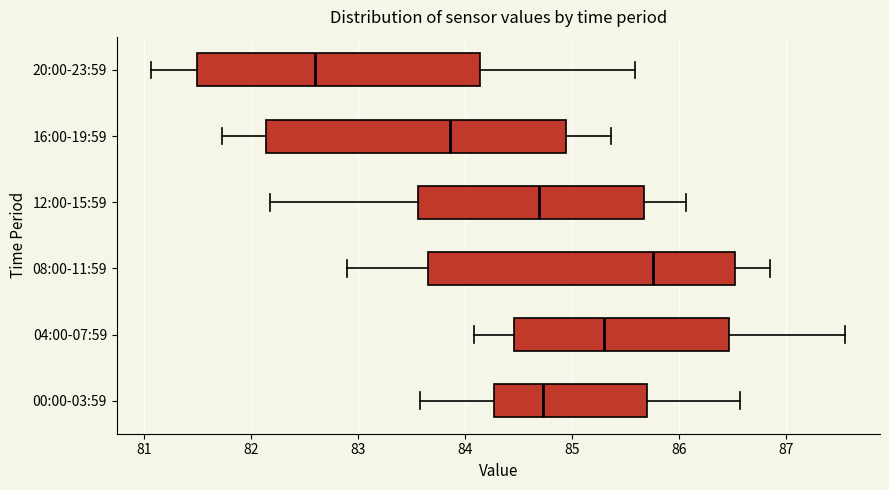

Where does the right whisker of the box for 20:00-23:59 end on the x-axis? The values are not printed on the chart, so give them approximately, as read against the axis.

85.6